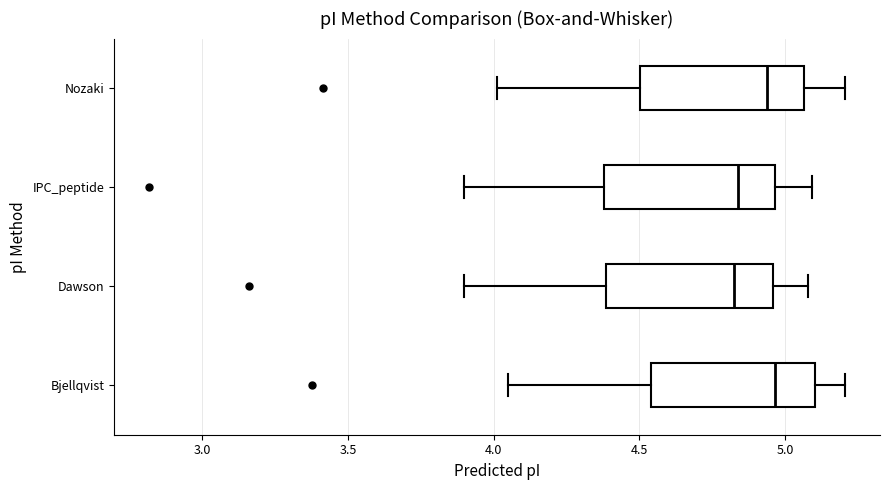

Reading bottom to top, read every box against the x-axis: the position of its median line, the range the box covers, and the ends of its whiskers. The values are not printed on the chart, so give them approximately, as read against the axis.

Bjellqvist: median 4.95, box 4.55 to 5.10, whiskers 4.05 to 5.20
Dawson: median 4.85, box 4.40 to 4.95, whiskers 3.90 to 5.10
IPC_peptide: median 4.85, box 4.40 to 4.95, whiskers 3.90 to 5.10
Nozaki: median 4.95, box 4.50 to 5.05, whiskers 4.00 to 5.20